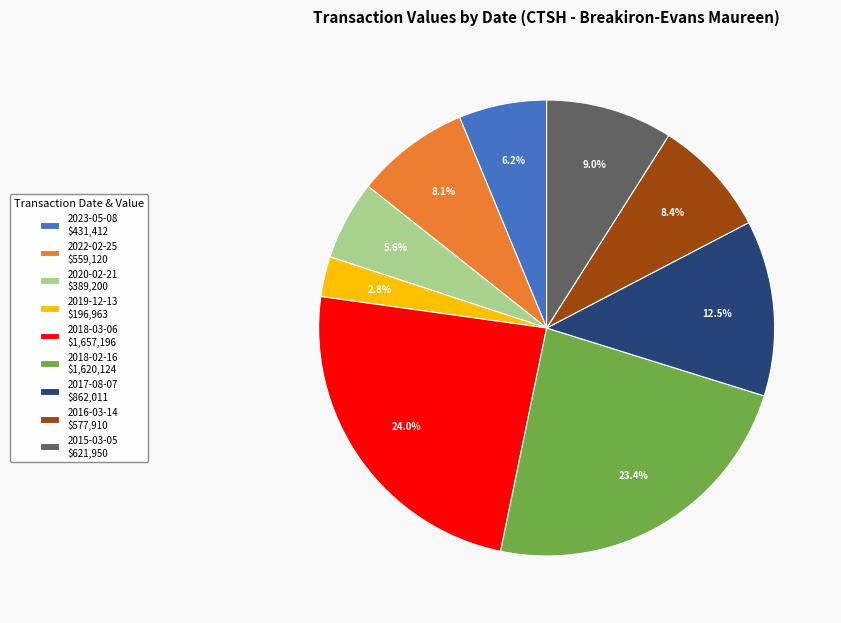

To the nearest percent, what is the difference between the largest and smallest slice percentages?

21%